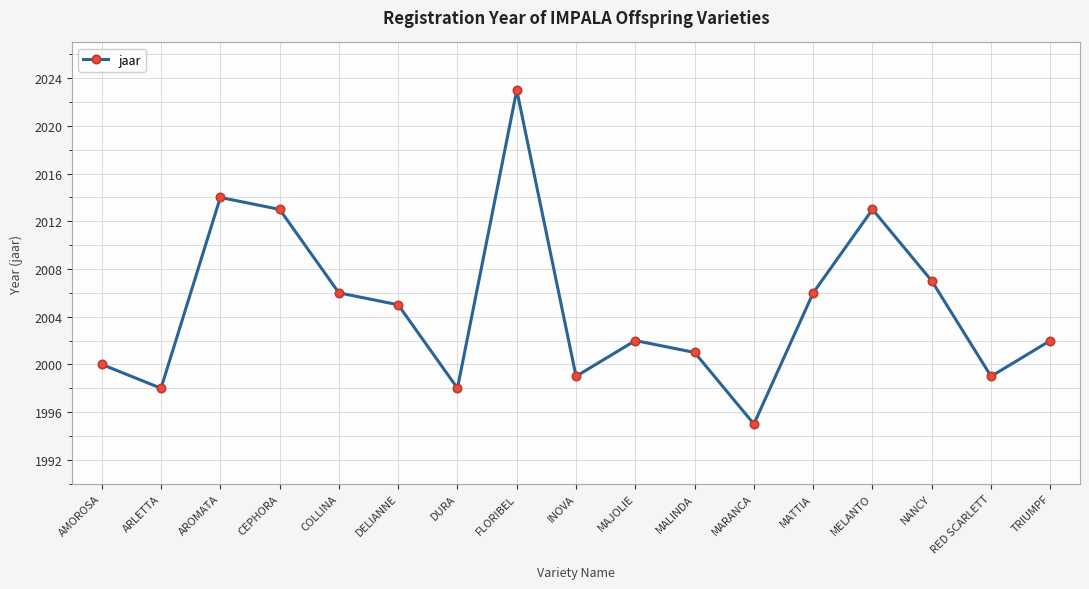

What is the smallest value displayed?

1995